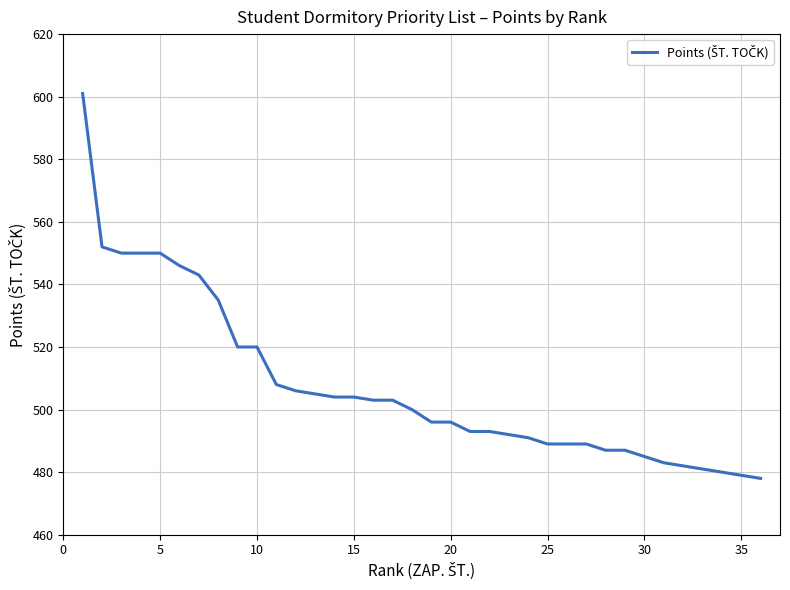

What is the smallest value displayed?

478